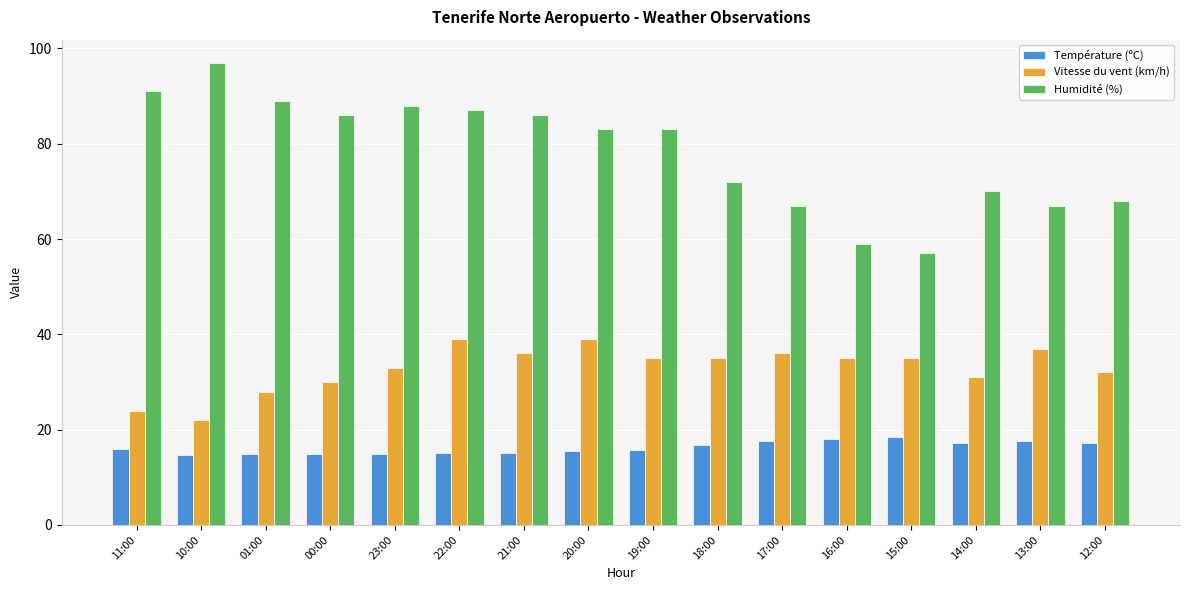

How many distinct data groups are displayed?

3